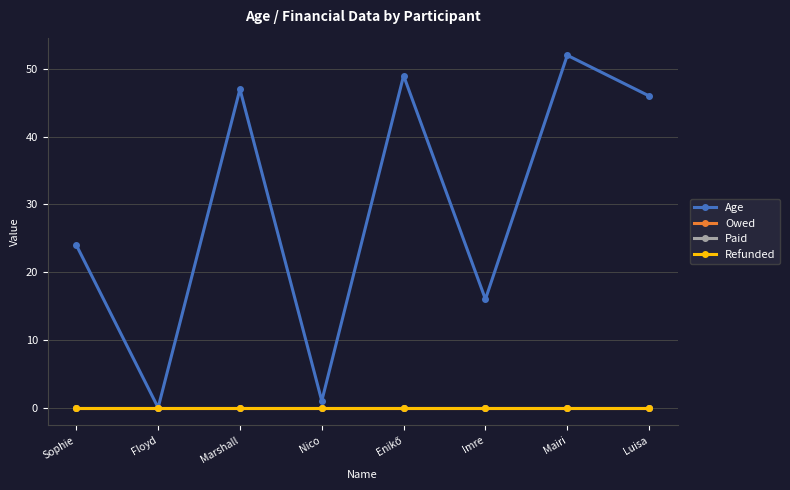

Reading left to right, what are all the values shown in this chart?

Age: 24	0	47	1	49	16	52	46
Owed: 0	0	0	0	0	0	0	0
Paid: 0	0	0	0	0	0	0	0
Refunded: 0	0	0	0	0	0	0	0